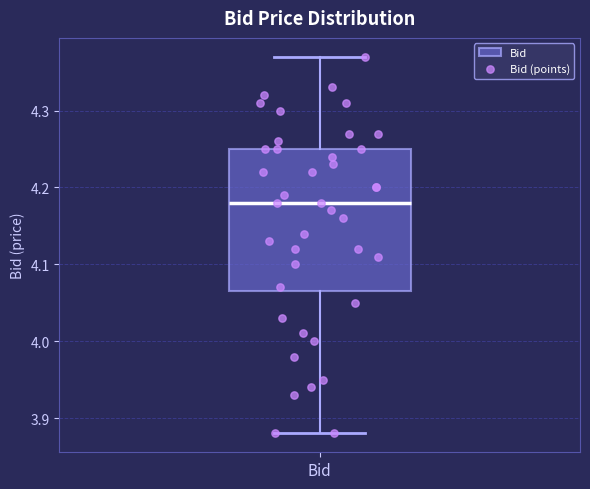

Transcribe this box plot: give where the median line is, the range the box spans, and where the two whiskers end, as read against the y-axis. The values are not printed on the chart, so give them approximately, as read against the axis.

median 4.18, box 4.07 to 4.25, whiskers 3.88 to 4.37